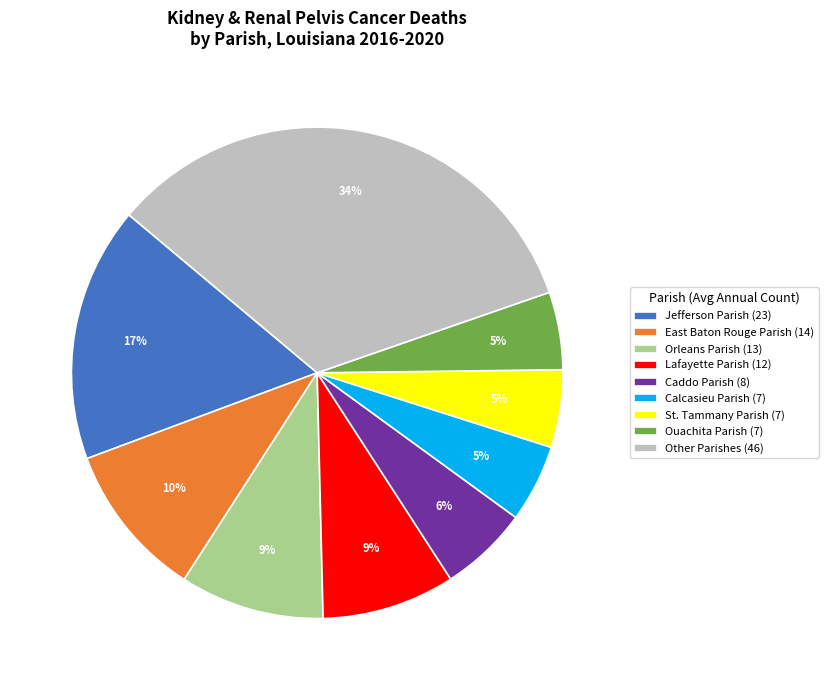

Which has a higher value, Calcasieu Parish (7) or Jefferson Parish (23)?

Jefferson Parish (23)